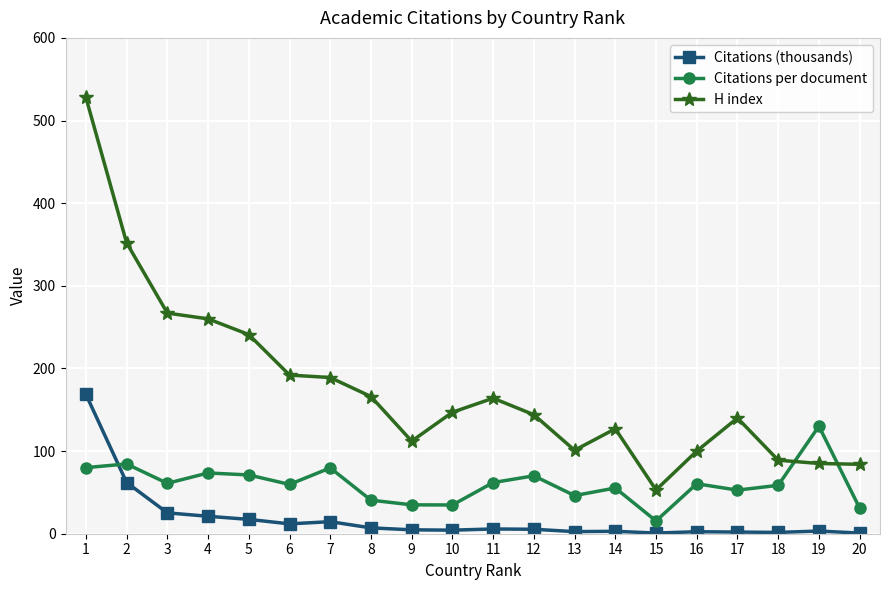

Does the chart have visible grid lines?

Yes